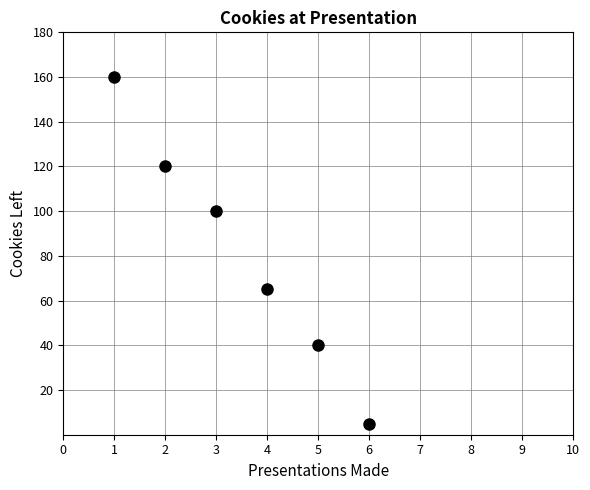

What is the average X value?

4